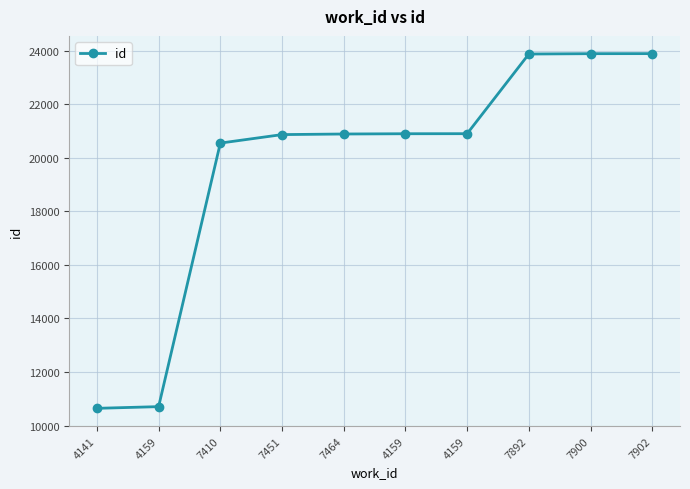

Where is the data nearest to the value 17265?

7410